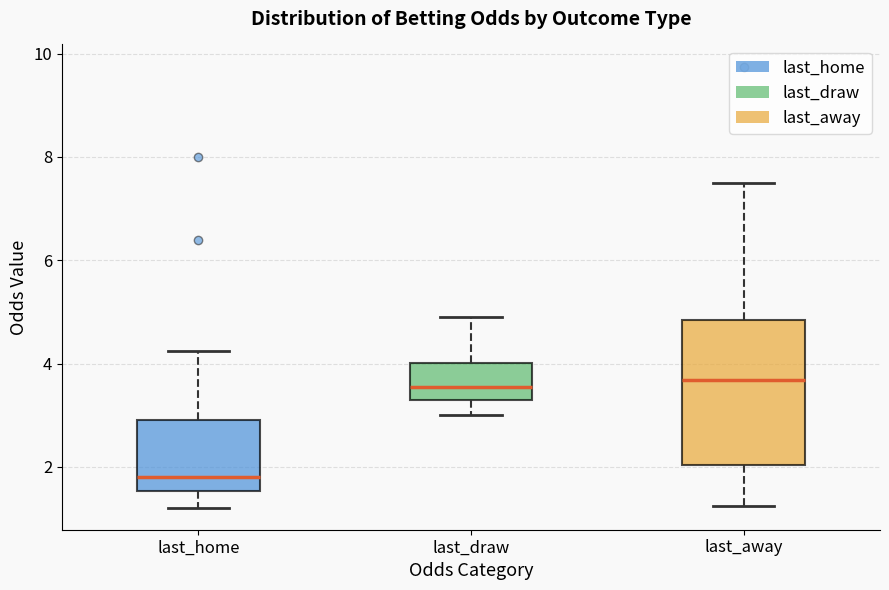

Where does the upper whisker of the box for last_away end on the y-axis? The values are not printed on the chart, so give them approximately, as read against the axis.

7.6